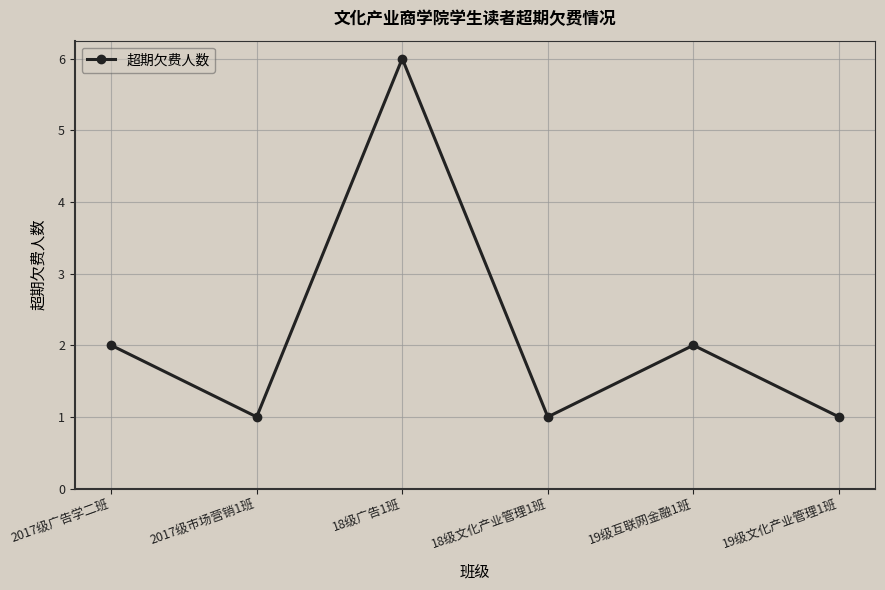

What is the label of the 6th point from the right?

2017级广告学二班